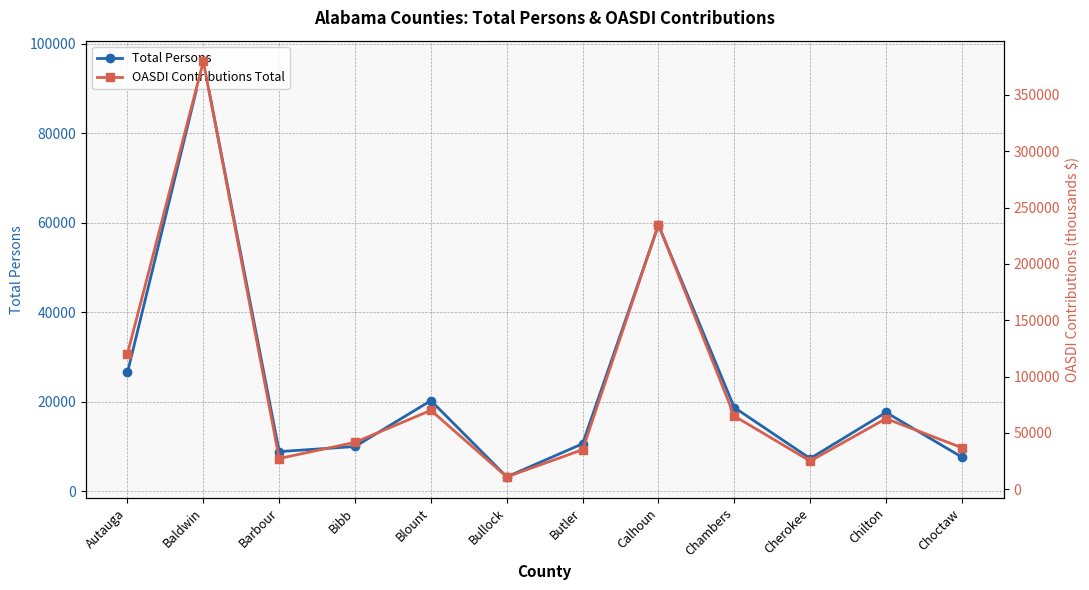

What is the sum of the Total Persons values at Bullock and Chilton?

20779